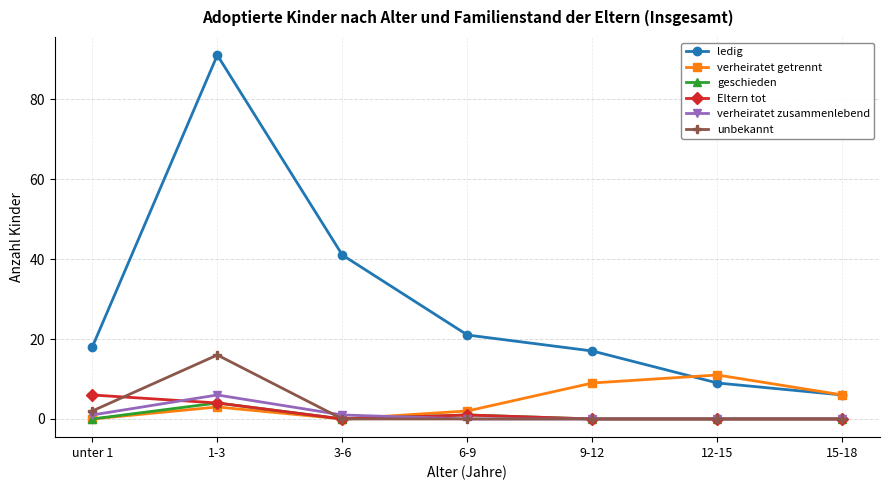

True or false: geschieden and verheiratet zusammenlebend cross at least once.

True